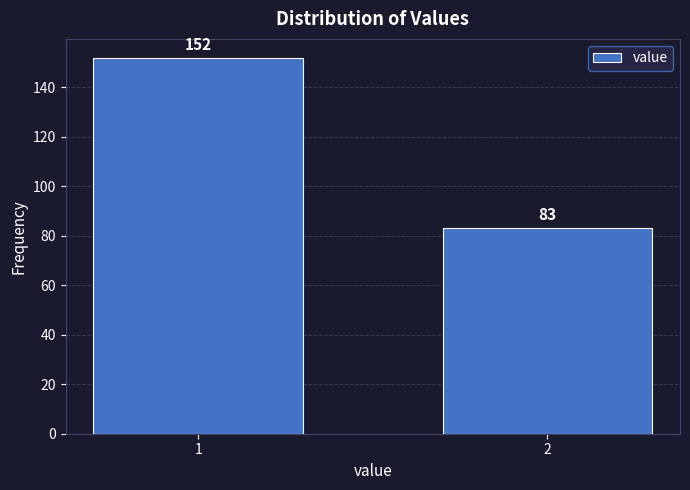

Reading left to right, extract all data points from this chart.

1=152	2=83